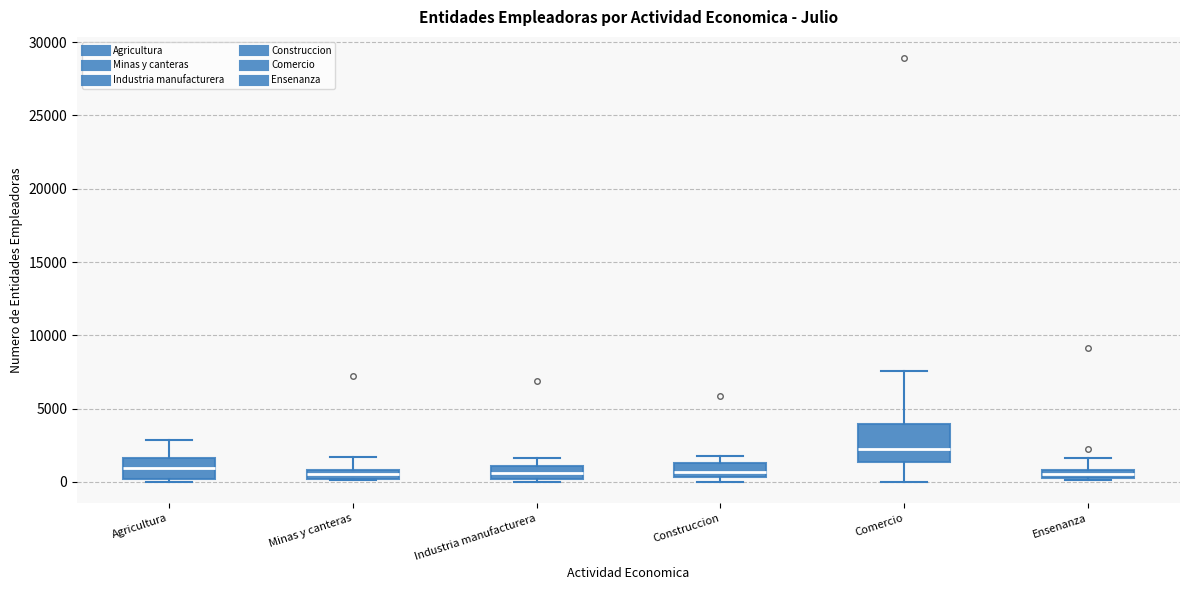

Which box is the tallest, from its lower edge to its upper edge?

Comercio